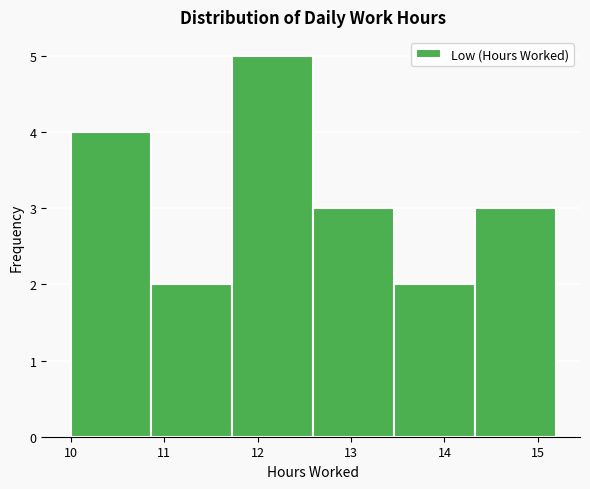

Which range on the x-axis has the tallest bar?

11.7 to 12.6